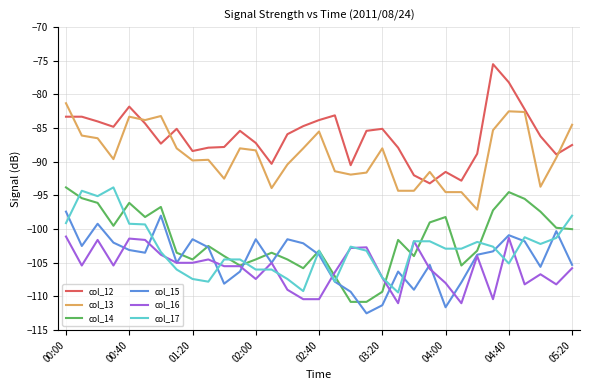

True or false: col_12 and col_15 cross at least once.

False